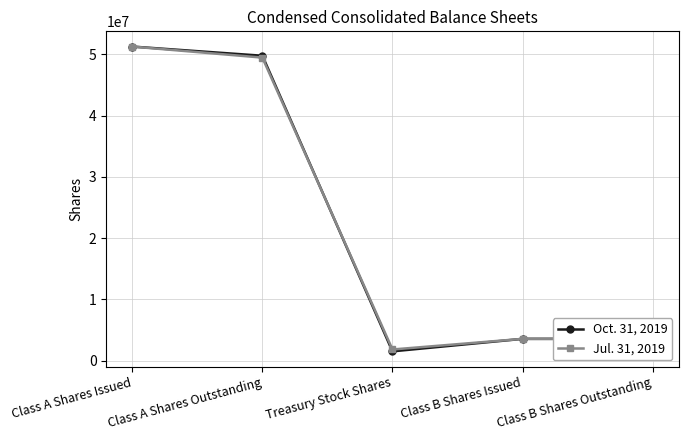

At which label does Oct. 31, 2019 reach its peak?

Class A Shares Issued